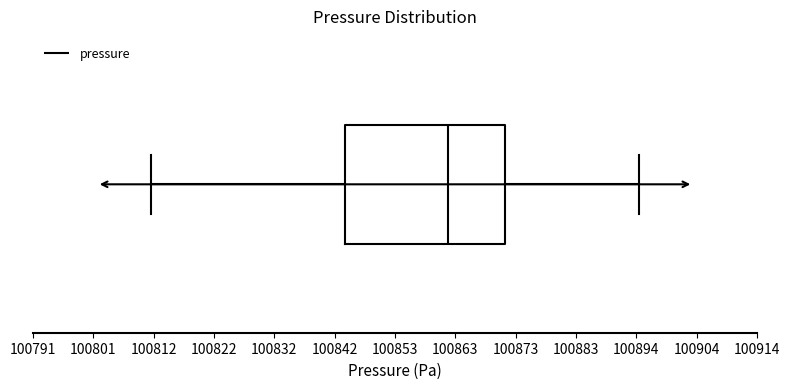

Transcribe this box plot: give where the median line is, the range the box spans, and where the two whiskers end, as read against the x-axis. The values are not printed on the chart, so give them approximately, as read against the axis.

median 100862, box 100844 to 100872, whiskers 100812 to 100894